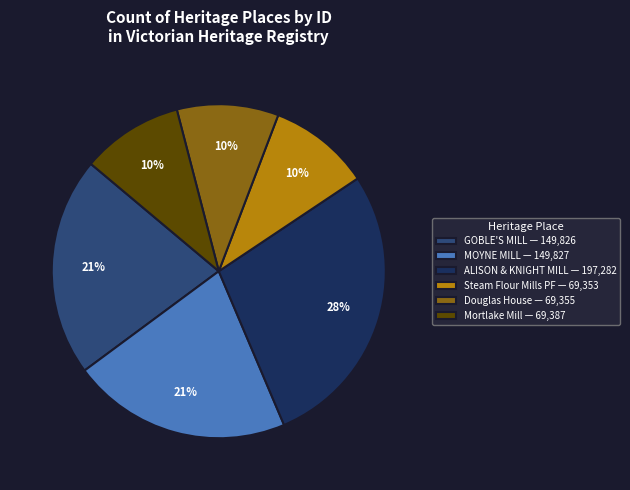

To the nearest percent, what is the average slice percentage?

17%